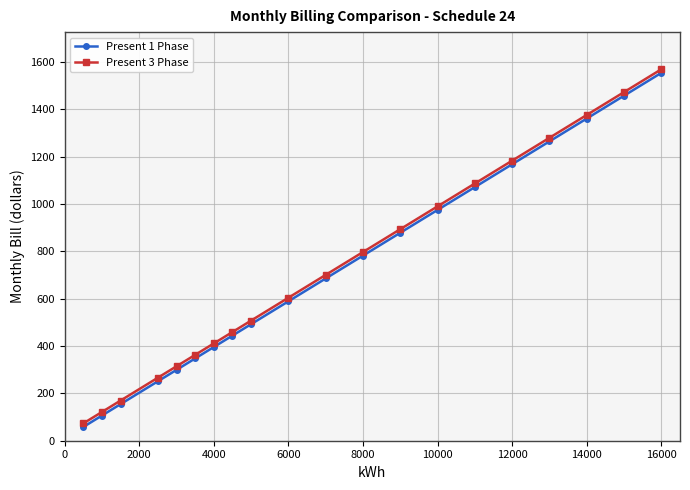

What is the value of the Present 3 Phase point at the 12th from the left?

797.0